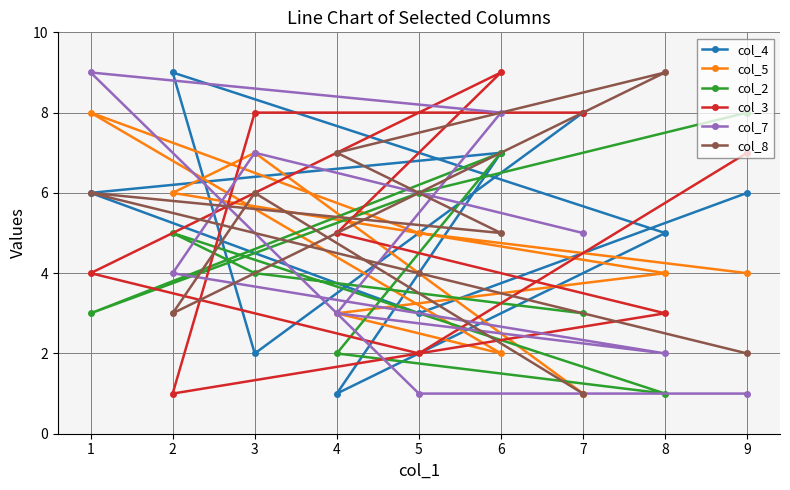

How many distinct data groups are displayed?

6